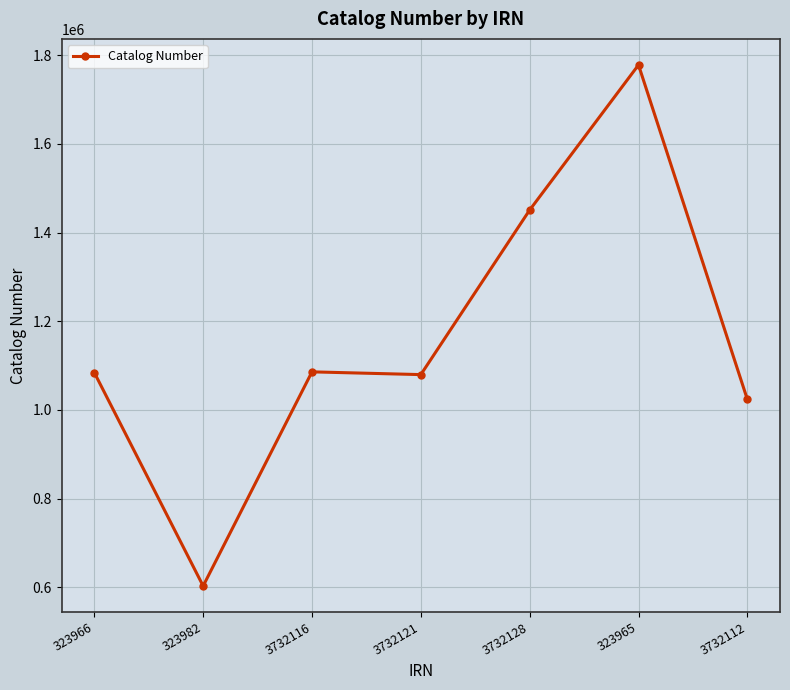

At which category does the chart reach its peak across all series?

323965